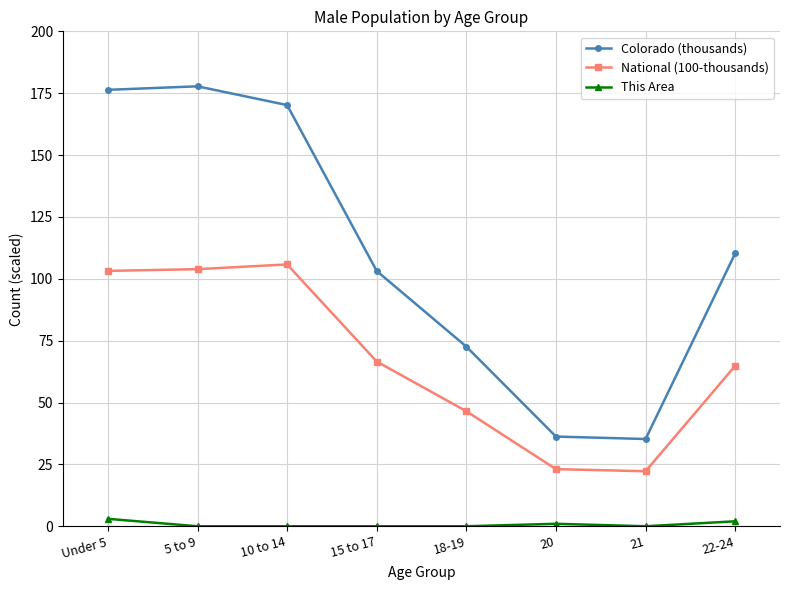

At 10 to 14, list the series in order from smallest to largest.

This Area, National (100-thousands), Colorado (thousands)